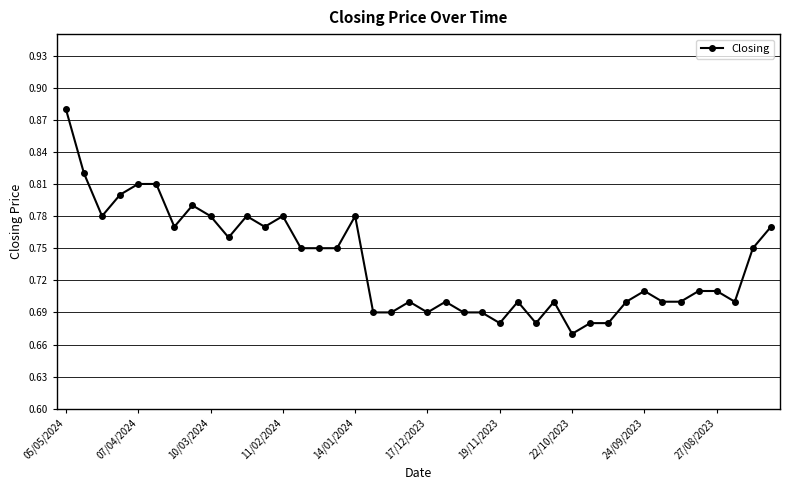

Count the values in the range 0 to 1.

40